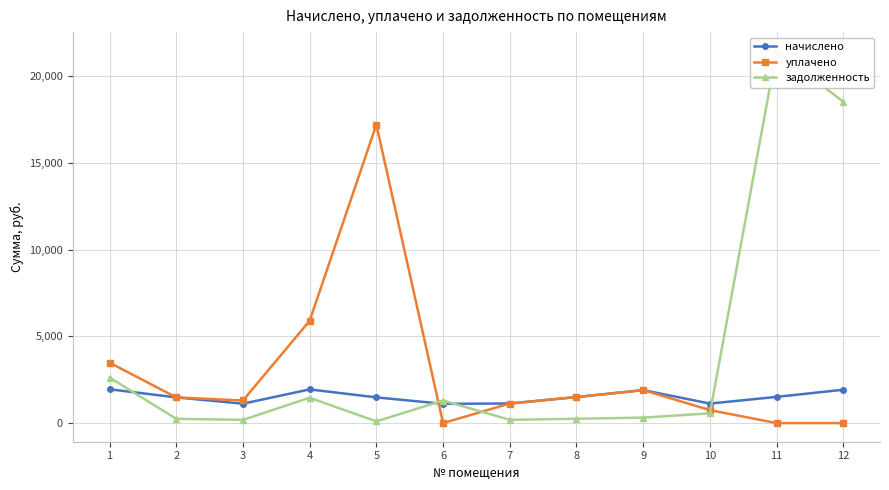

At which label is уплачено closest to 8597?

4